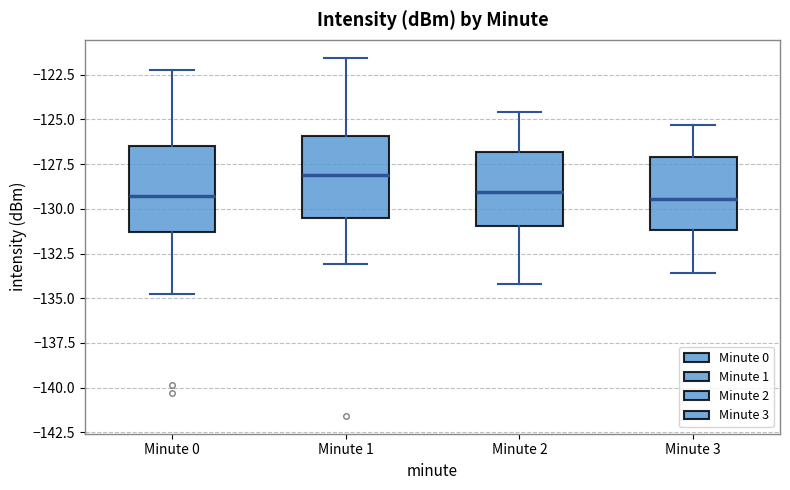

Reading left to right, transcribe this box plot: for each box, give where its median line is, the range the box spans, and where its two whiskers end, as read against the y-axis. The values are not printed on the chart, so give them approximately, as read against the axis.

Minute 0: median -129.5, box -131.5 to -126.5, whiskers -134.5 to -122.0
Minute 1: median -128.0, box -130.5 to -126.0, whiskers -133.0 to -121.5
Minute 2: median -129.0, box -131.0 to -127.0, whiskers -134.0 to -124.5
Minute 3: median -129.5, box -131.0 to -127.0, whiskers -133.5 to -125.5